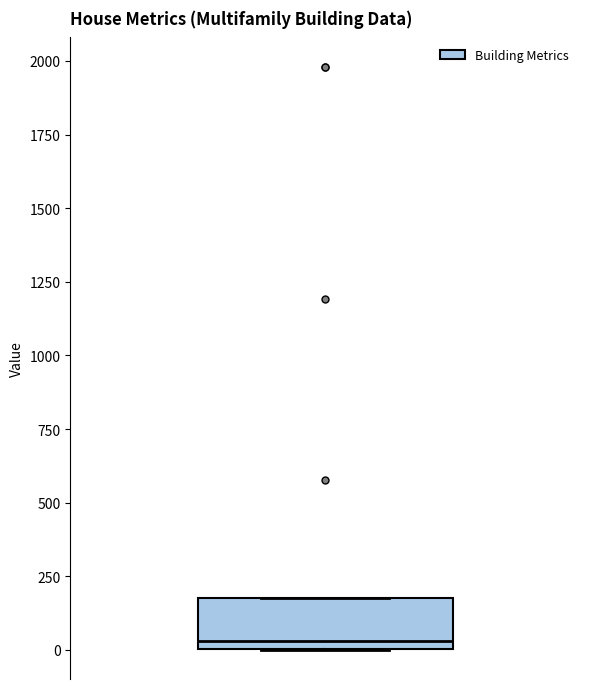

Transcribe this box plot: give where the median line is, the range the box spans, and where the two whiskers end, as read against the y-axis. The values are not printed on the chart, so give them approximately, as read against the axis.

median 50, box 0 to 200, whiskers 0 to 200